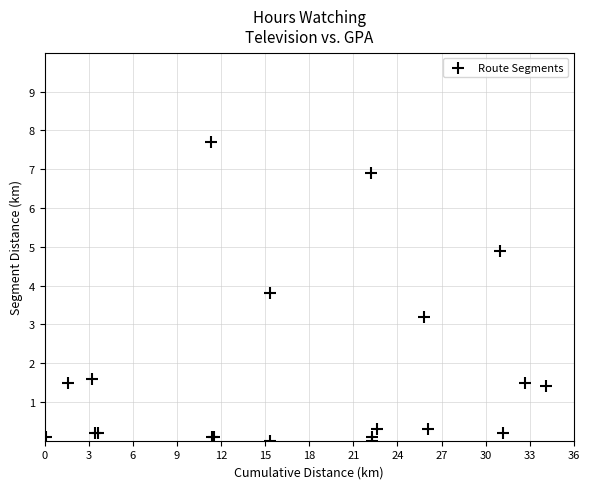

What Y value in the scatter plot is closest to 3?

3.2